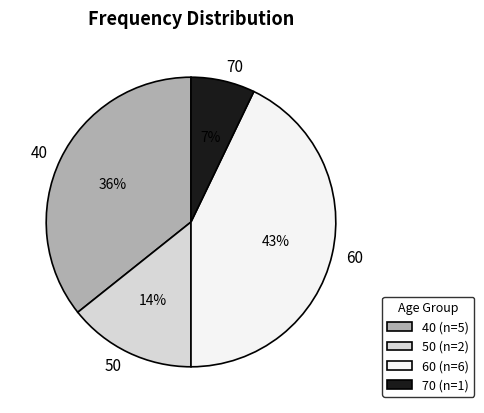

Between 60 and 50, which is larger?

60